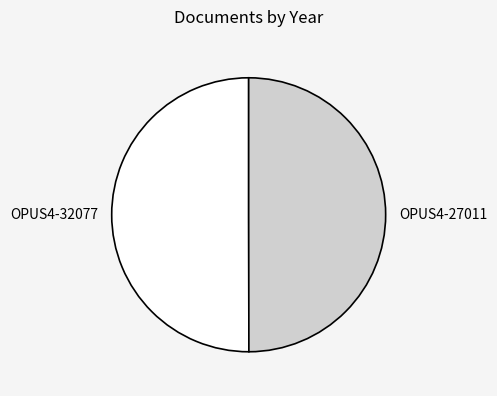

How many segments does this pie chart have?

2